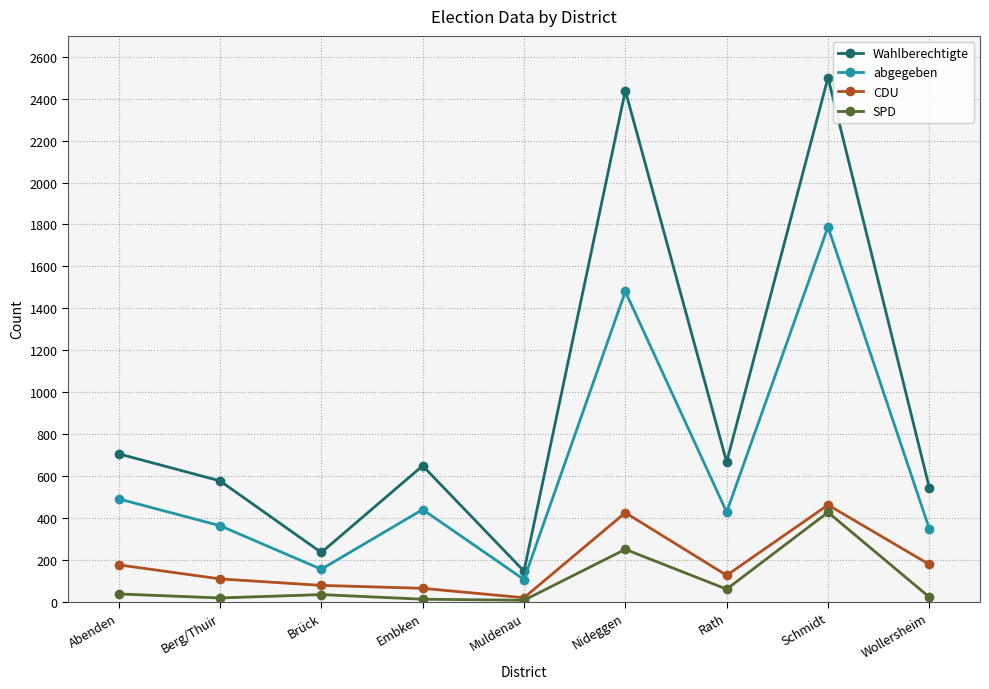

How many values in the abgegeben series are below 427?

4